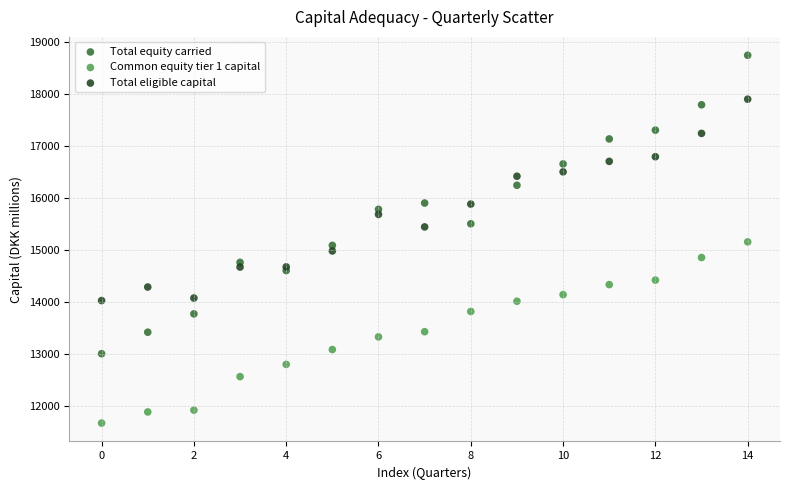

Which series reaches the maximum Y coordinate?

Total equity carried